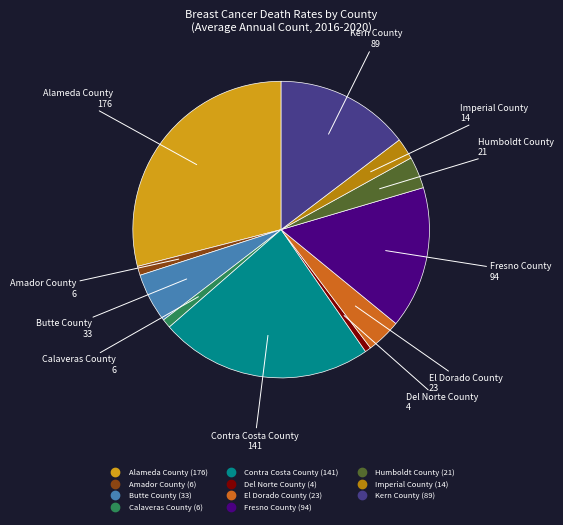

Is the sum of Kern County and Amador County greater than half?

No